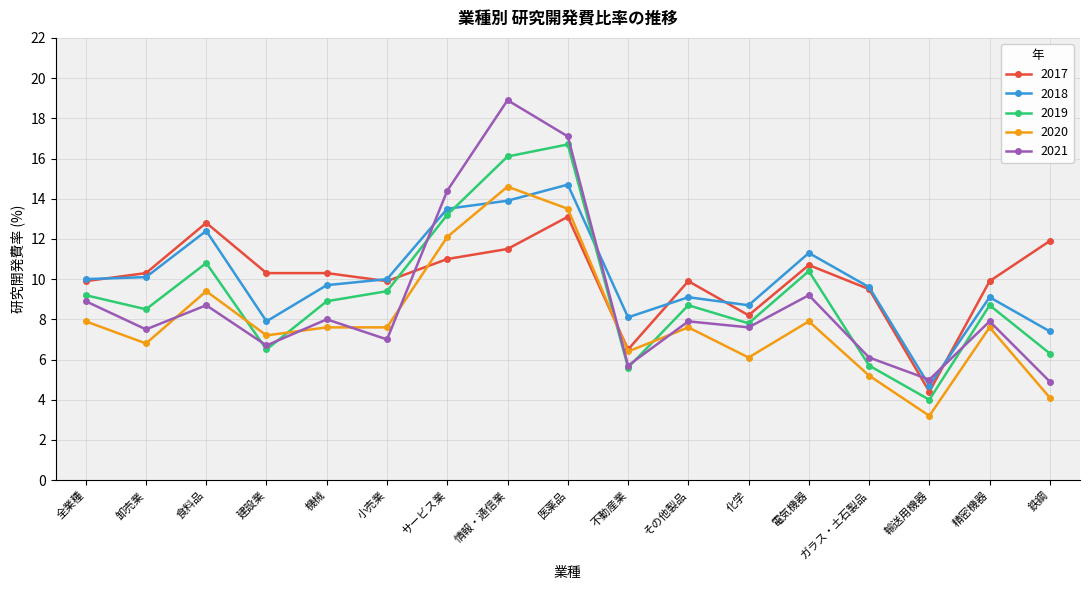

What position from the left is 化学?

12